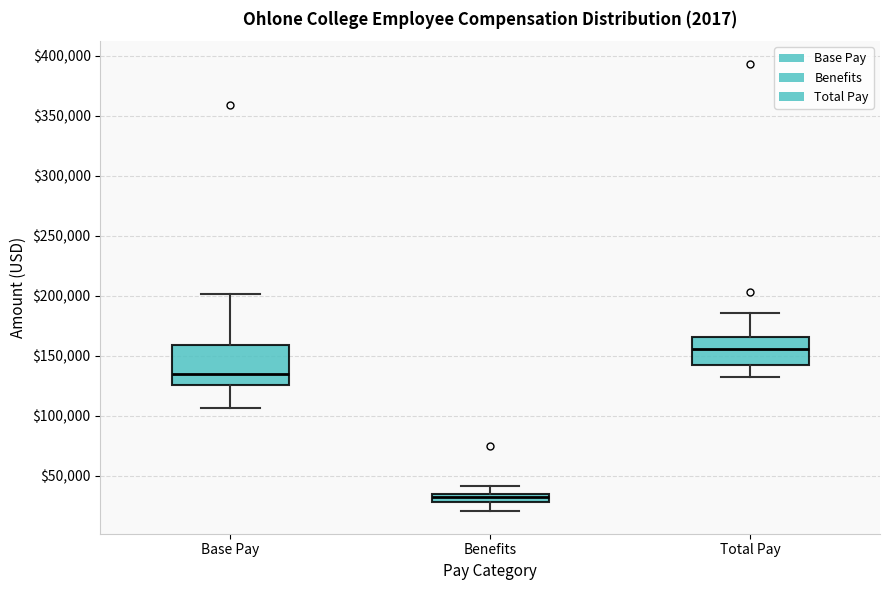

Where does the lower whisker of the box for Base Pay end on the y-axis? The values are not printed on the chart, so give them approximately, as read against the axis.

105000